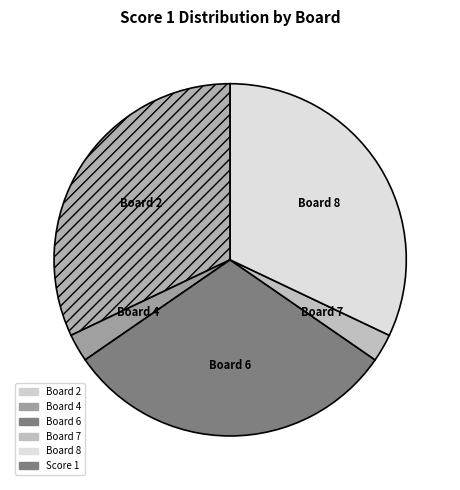

How many slices are in this pie chart?

5